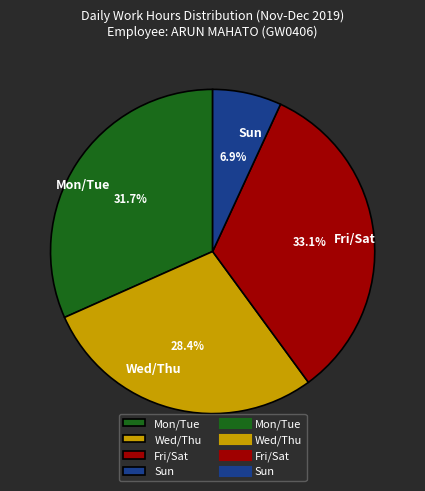

Rank the categories by value from lowest to highest.

Sun, Wed/Thu, Mon/Tue, Fri/Sat